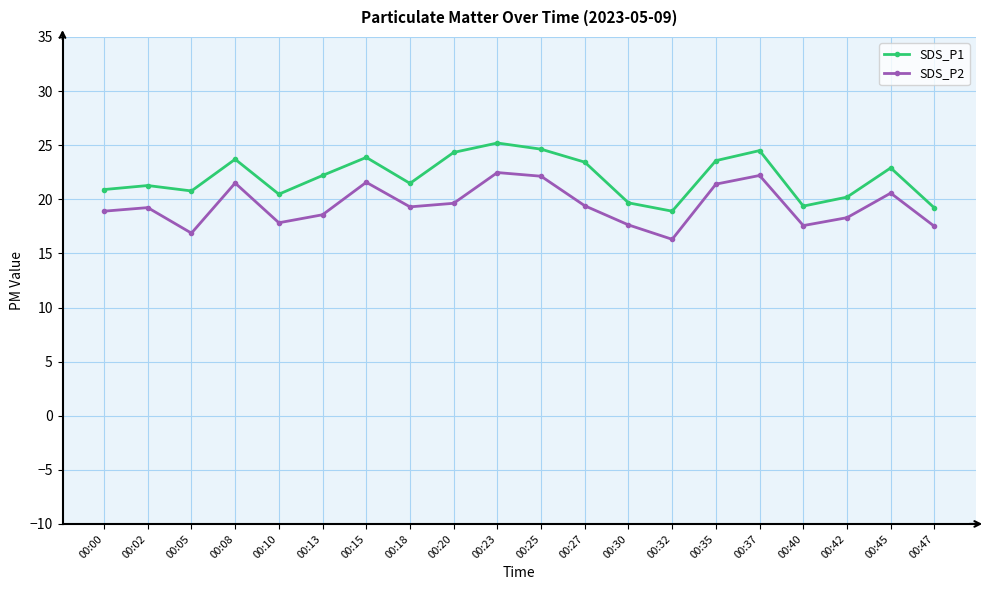

How many data points in SDS_P1 are less than 22?

10